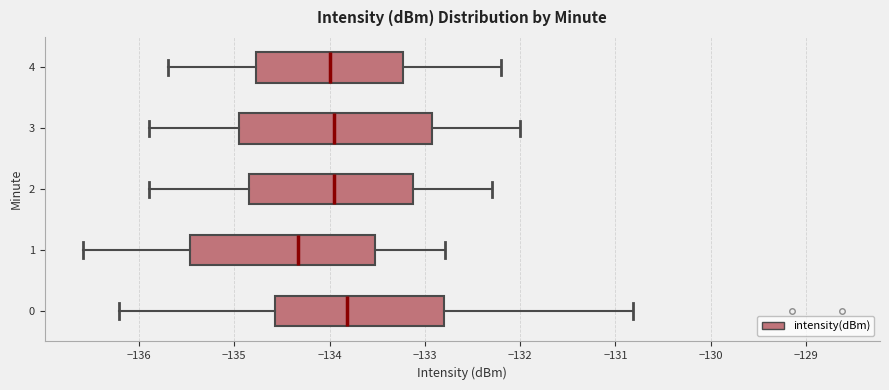

Reading bottom to top, read every box against the x-axis: the position of its median line, the range the box covers, and the ends of its whiskers. The values are not printed on the chart, so give them approximately, as read against the axis.

0: median -133.8, box -134.6 to -132.8, whiskers -136.2 to -130.8
1: median -134.3, box -135.5 to -133.5, whiskers -136.6 to -132.8
2: median -133.9, box -134.8 to -133.1, whiskers -135.9 to -132.3
3: median -133.9, box -134.9 to -132.9, whiskers -135.9 to -132.0
4: median -134.0, box -134.8 to -133.2, whiskers -135.7 to -132.2